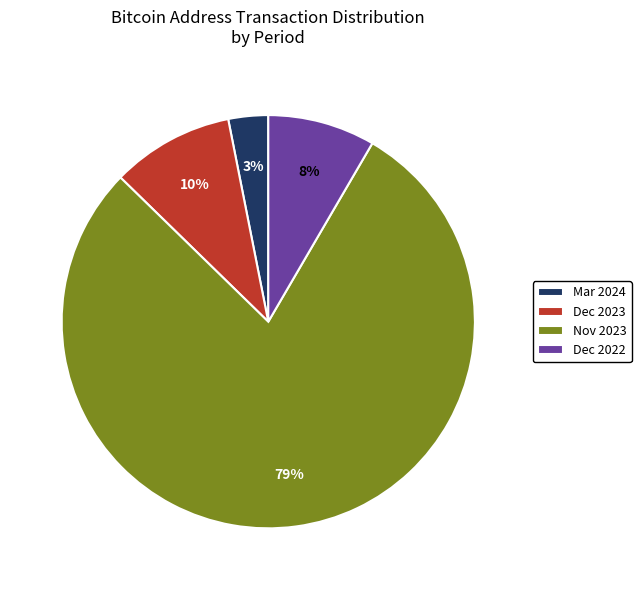

Which has a higher value, Nov 2023 or Dec 2022?

Nov 2023